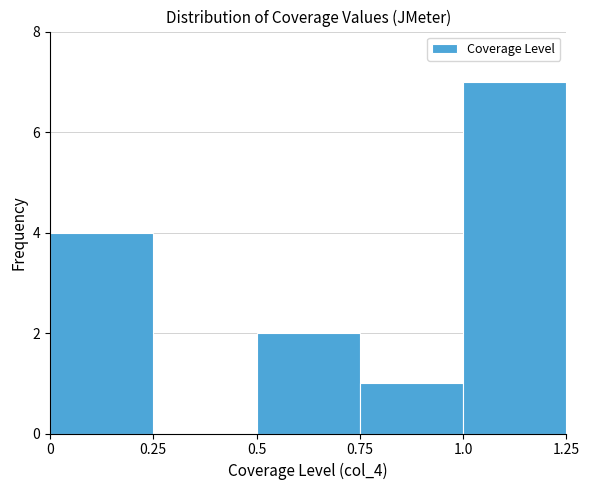

How tall is the bar that spans 1.0 to 1.25 on the x-axis? The values are not printed on the chart, so give them approximately, as read against the axis.

7